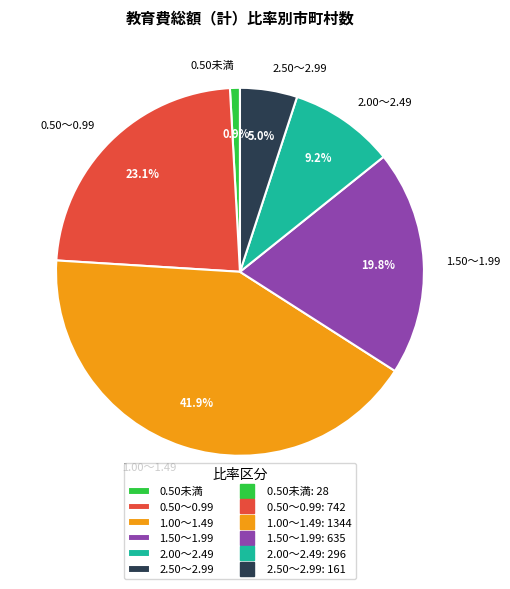

To the nearest percent, what is the difference between the 2.50～2.99 and 0.50～0.99 slice percentages?

18%